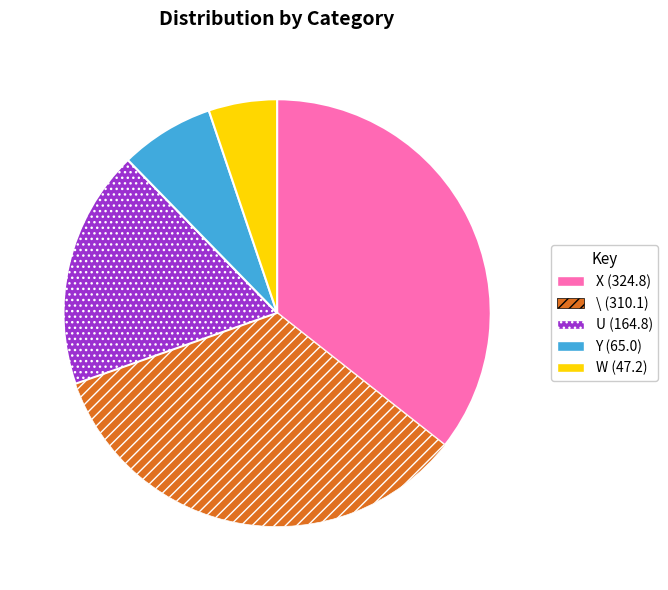

Between X (324.8) and Y (65.0), which is larger?

X (324.8)